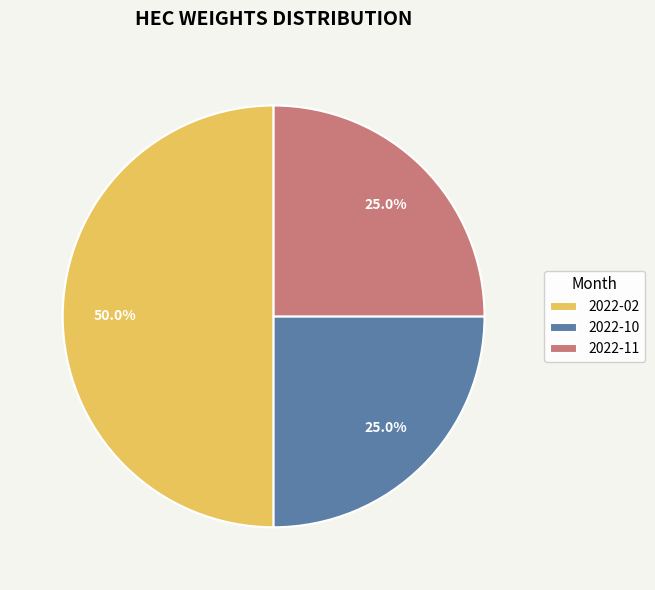

Does 2022-11 account for over 50% of the chart?

No